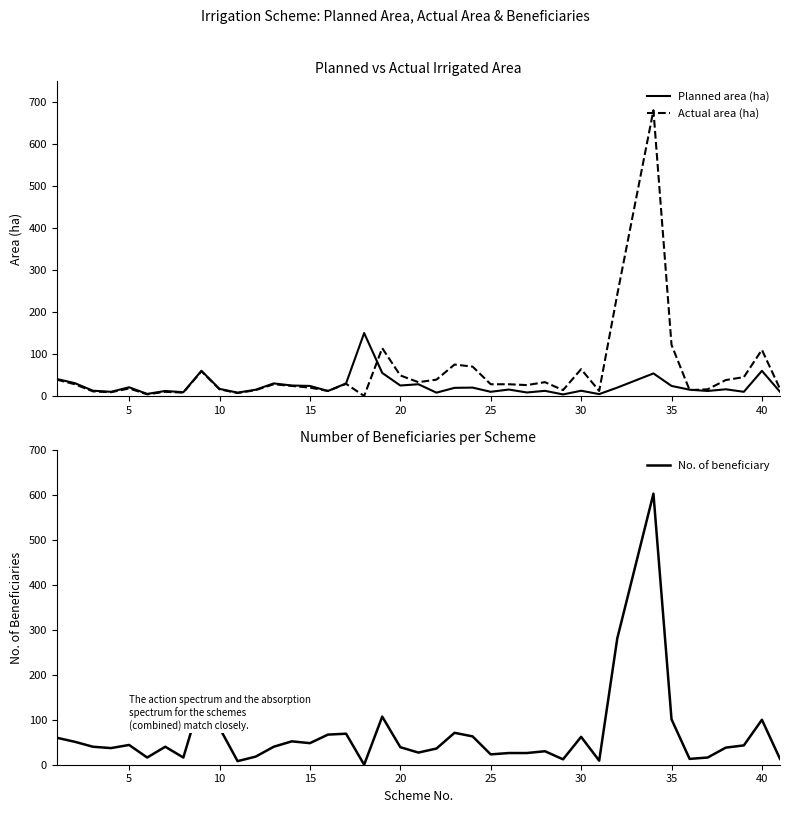

What is the highest value of the Actual area (ha) series?

681.0